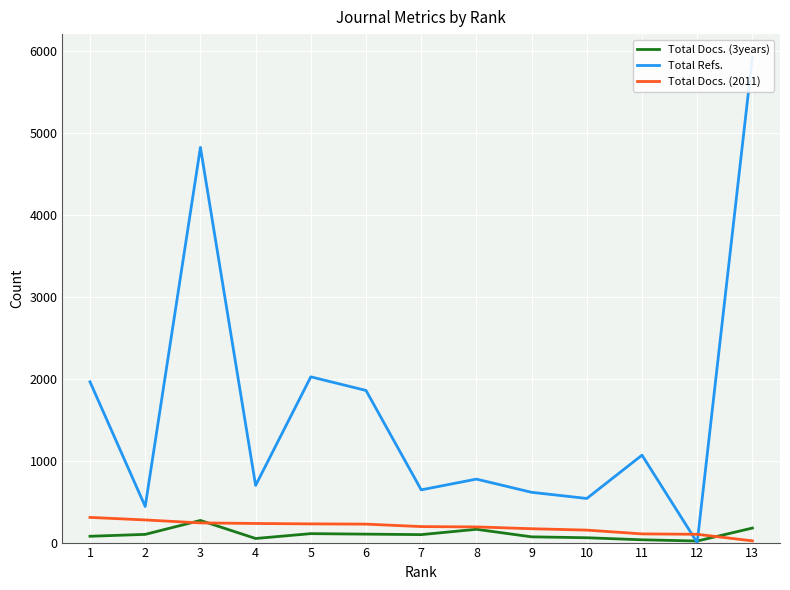

What is the value of the Total Docs. (2011) point at the 9th from the left?

169